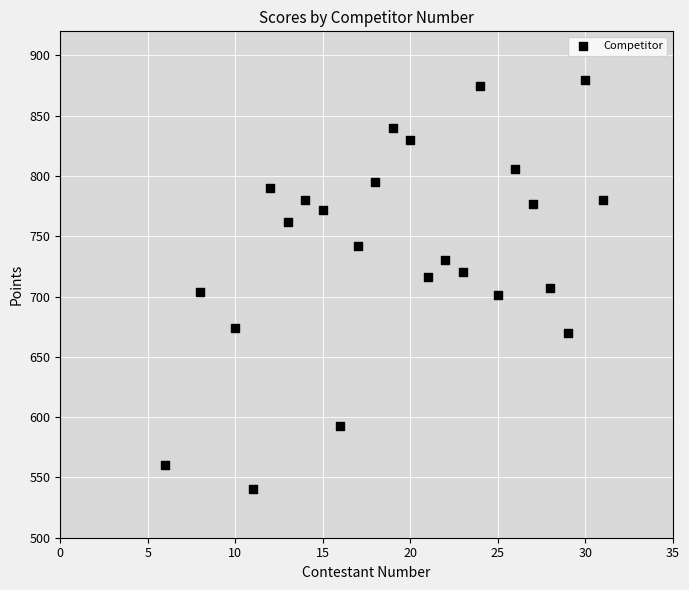

What is the range of Y values (max minus min)?

340